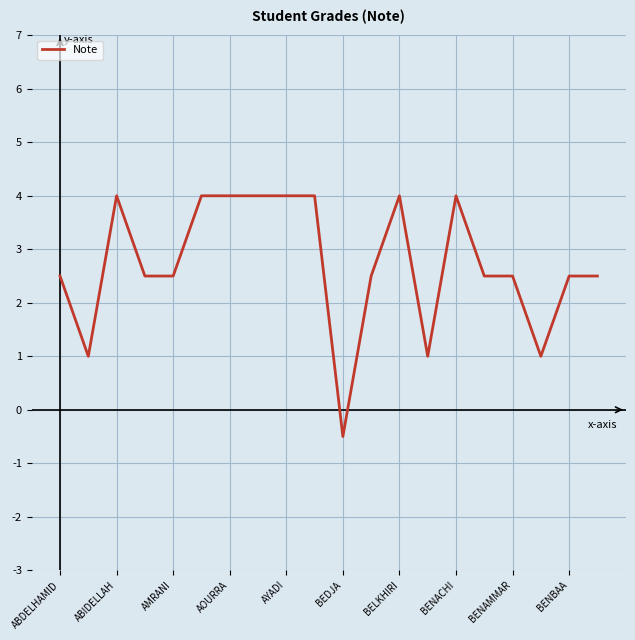

What is the greatest value displayed?

4.0